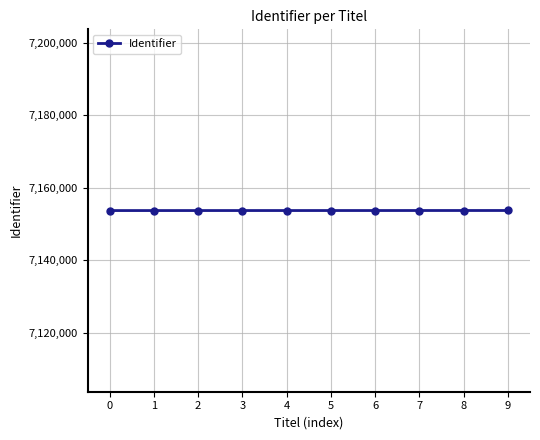

Does the chart have visible grid lines?

Yes